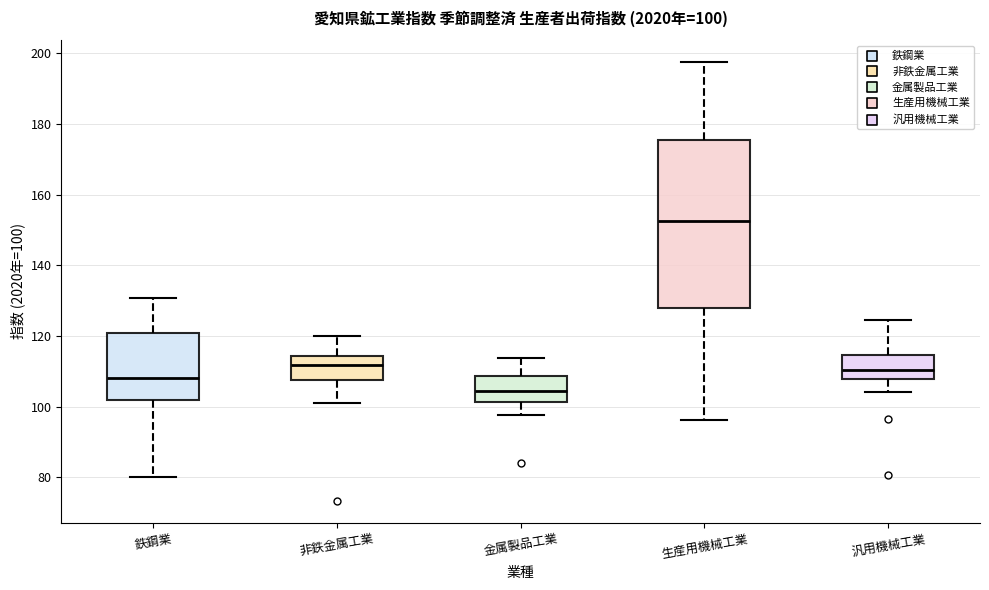

Which box's median line is the highest?

生産用機械工業